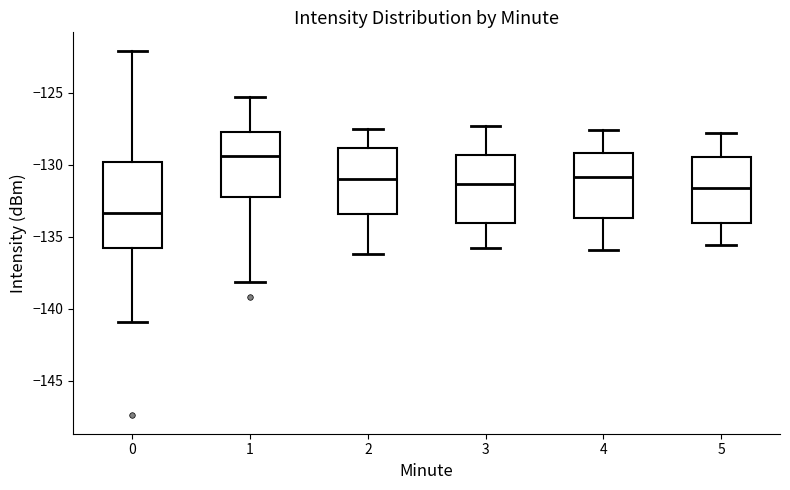

Reading left to right, read every box against the y-axis: the position of its median line, the range the box covers, and the ends of its whiskers. The values are not printed on the chart, so give them approximately, as read against the axis.

0: median -133.5, box -136.0 to -130.0, whiskers -141.0 to -122.0
1: median -129.5, box -132.0 to -127.5, whiskers -138.0 to -125.5
2: median -131.0, box -133.5 to -129.0, whiskers -136.0 to -127.5
3: median -131.5, box -134.0 to -129.5, whiskers -136.0 to -127.5
4: median -131.0, box -133.5 to -129.0, whiskers -136.0 to -127.5
5: median -131.5, box -134.0 to -129.5, whiskers -135.5 to -128.0